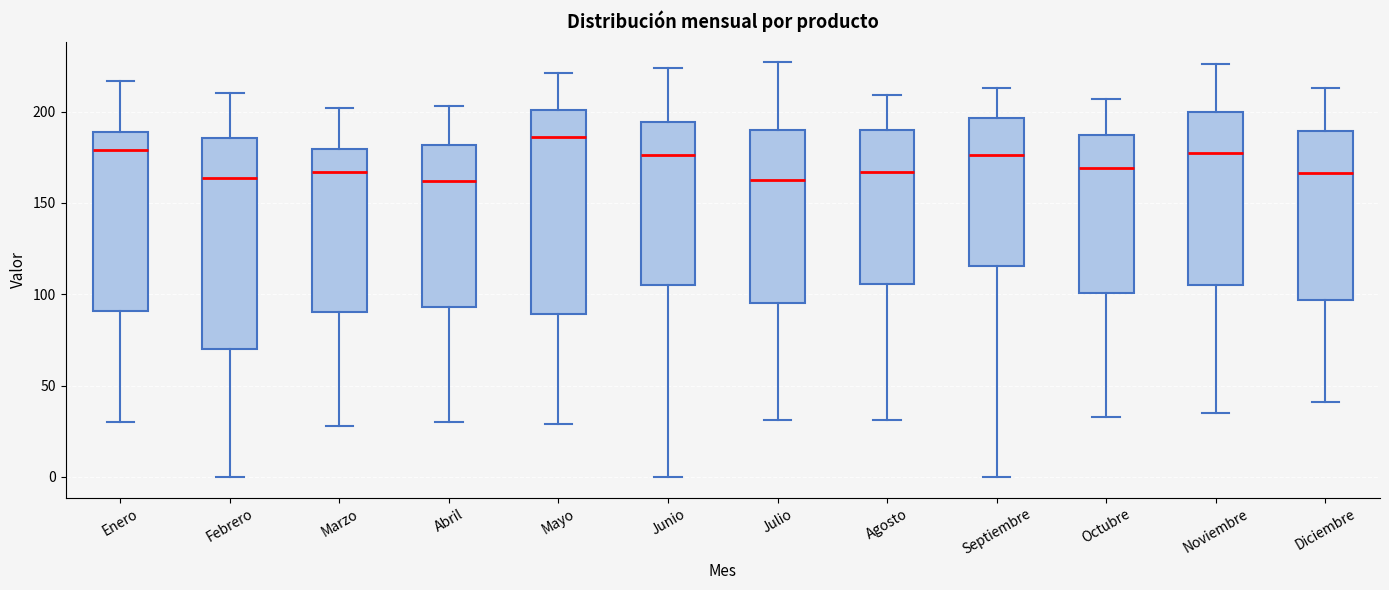

Reading left to right, read every box against the y-axis: the position of its median line, the range the box covers, and the ends of its whiskers. The values are not printed on the chart, so give them approximately, as read against the axis.

Enero: median 180, box 90 to 190, whiskers 30 to 215
Febrero: median 165, box 70 to 185, whiskers 0 to 210
Marzo: median 165, box 90 to 180, whiskers 30 to 200
Abril: median 160, box 95 to 180, whiskers 30 to 205
Mayo: median 185, box 90 to 200, whiskers 30 to 220
Junio: median 175, box 105 to 195, whiskers 0 to 225
Julio: median 165, box 95 to 190, whiskers 30 to 225
Agosto: median 165, box 105 to 190, whiskers 30 to 210
Septiembre: median 175, box 115 to 195, whiskers 0 to 215
Octubre: median 170, box 100 to 185, whiskers 35 to 205
Noviembre: median 180, box 105 to 200, whiskers 35 to 225
Diciembre: median 165, box 95 to 190, whiskers 40 to 215